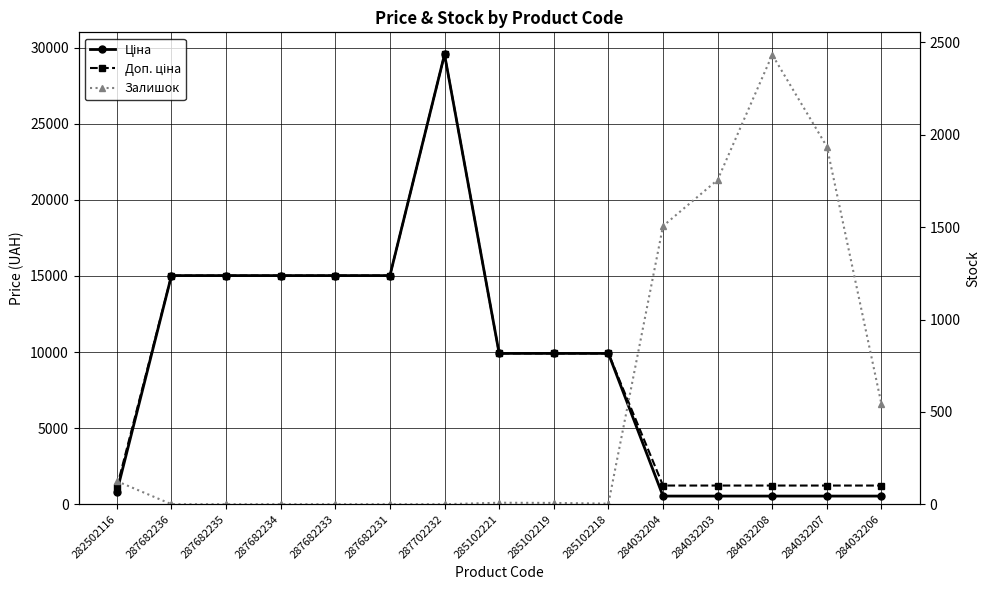

How many values in the Залишок series exceed 7?

7